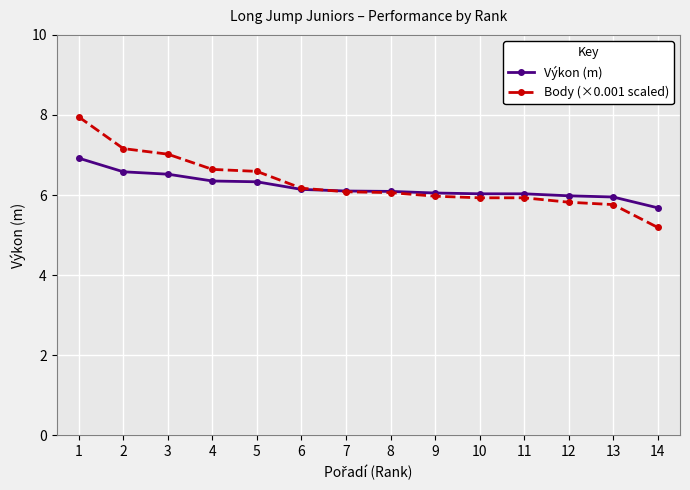

What is the spread (max minus min) of values at 12?

0.2